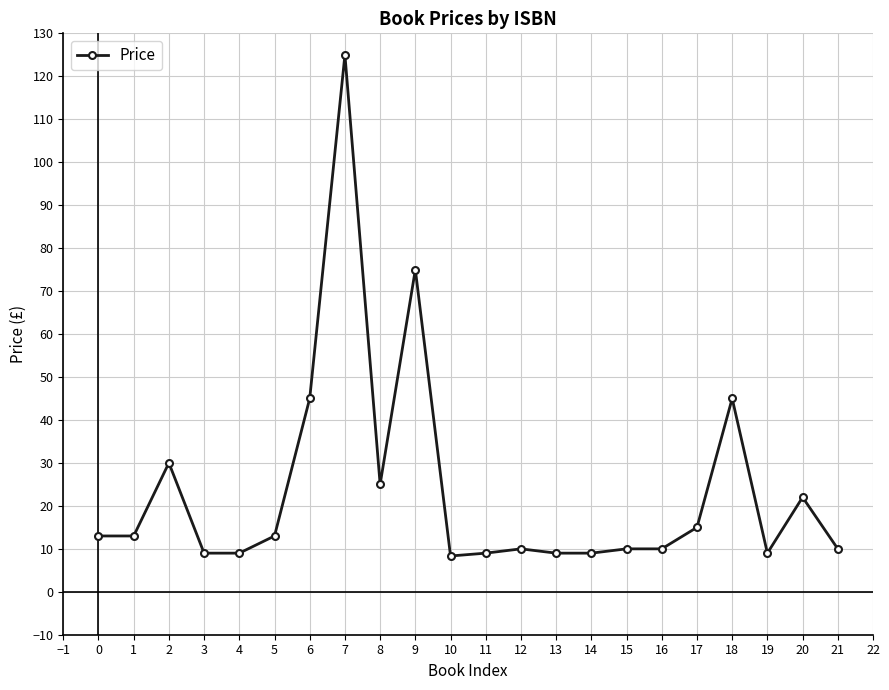

Approximately how many times larger is the value at 7 compared to 16?

12.5